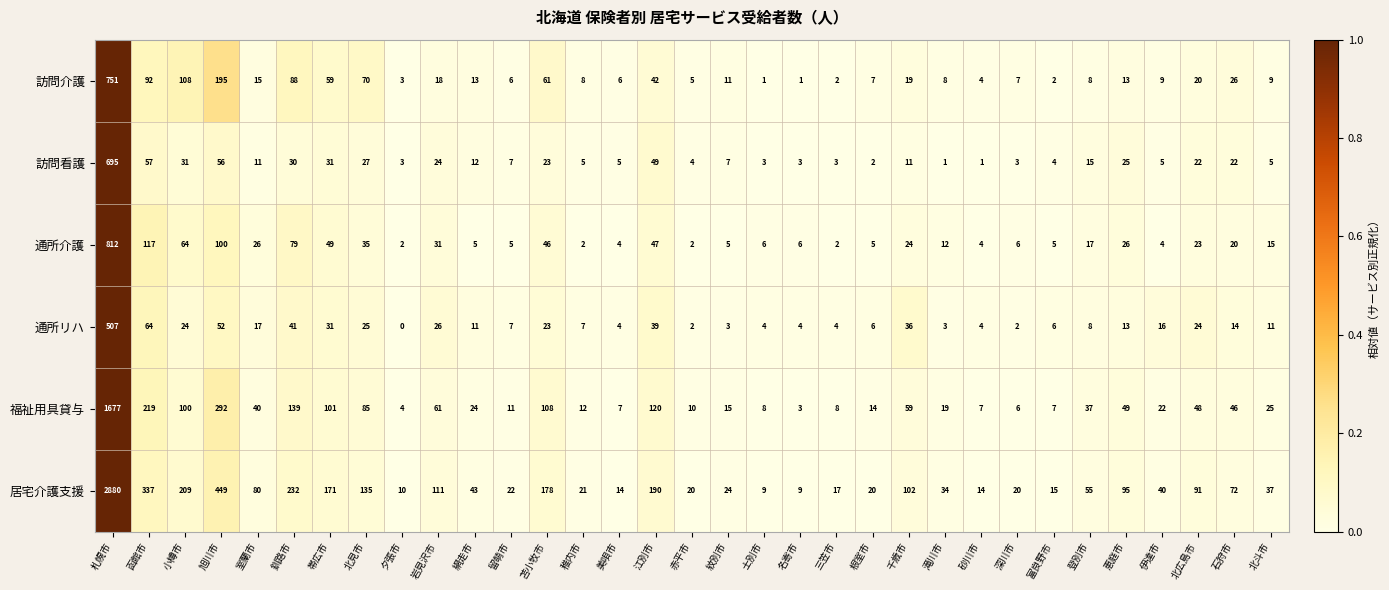

What is the difference between the 居宅介護支援 values at 滝川市 and 函館市?

303